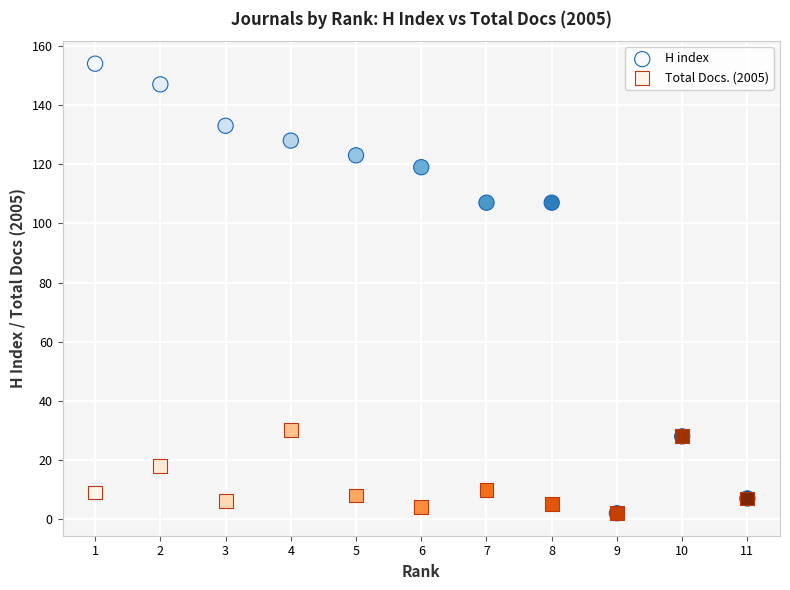

In the Total Docs. (2005) series, what Y value is closest to 16?

18